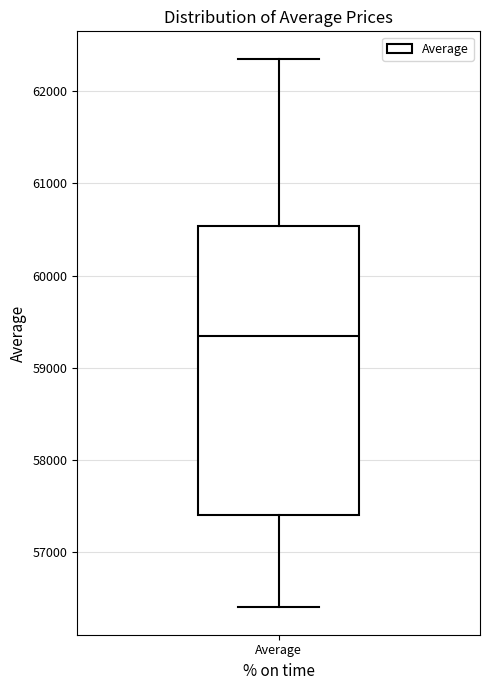

Where is the lower edge of the box for Average on the y-axis? The values are not printed on the chart, so give them approximately, as read against the axis.

57400